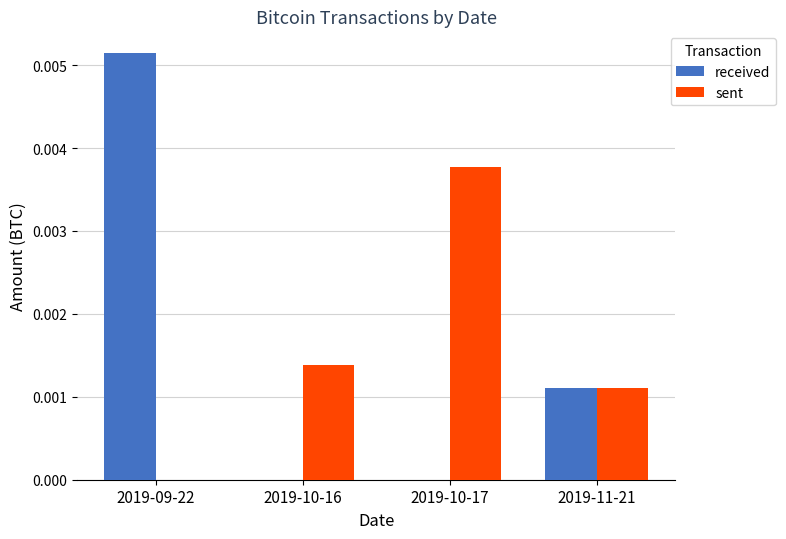

At which label does received reach its peak?

2019-09-22